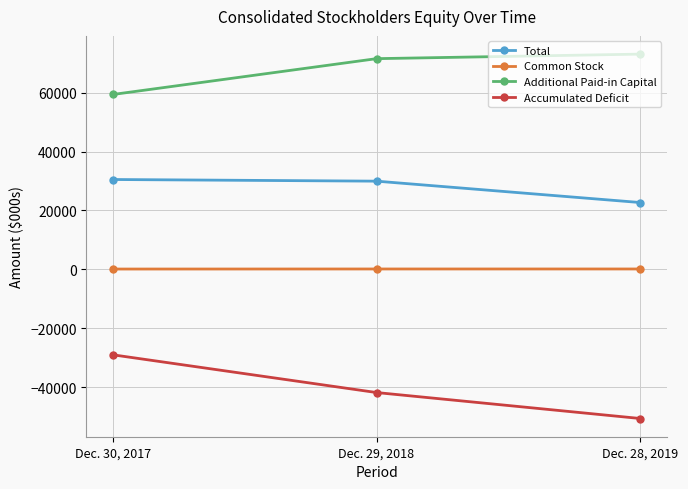

Is this an area chart (filled region under the line)?

No